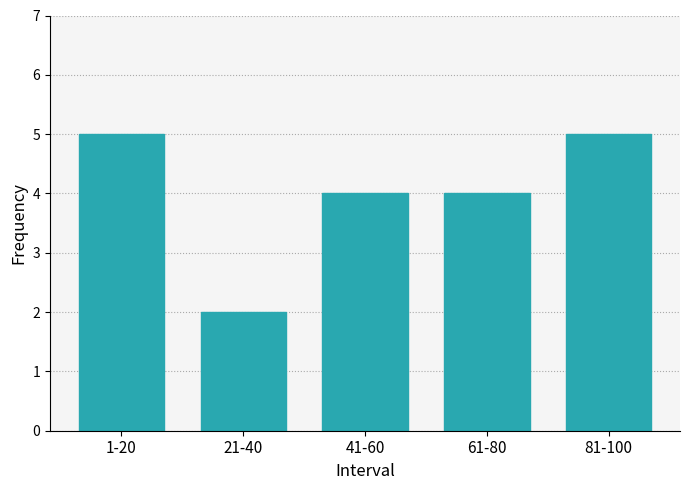

Reading left to right, what are all the values shown in this chart?

1-20=5	21-40=2	41-60=4	61-80=4	81-100=5